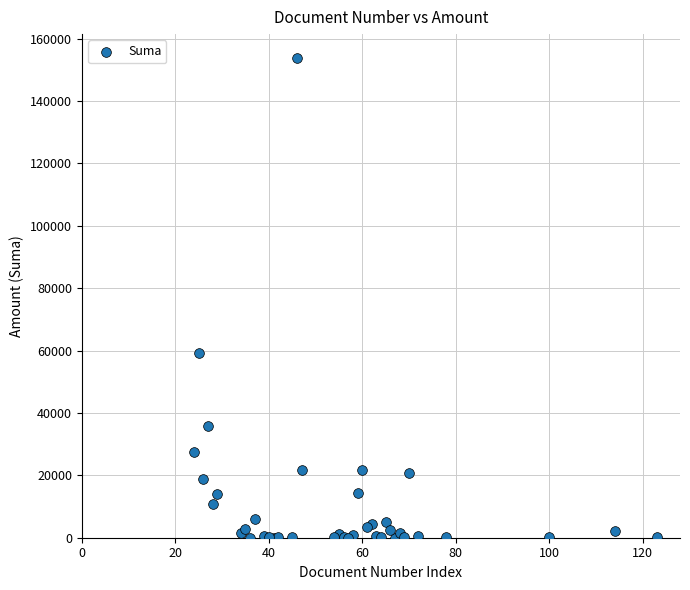

What Y value in the scatter plot is closest to 76887?

59262.0